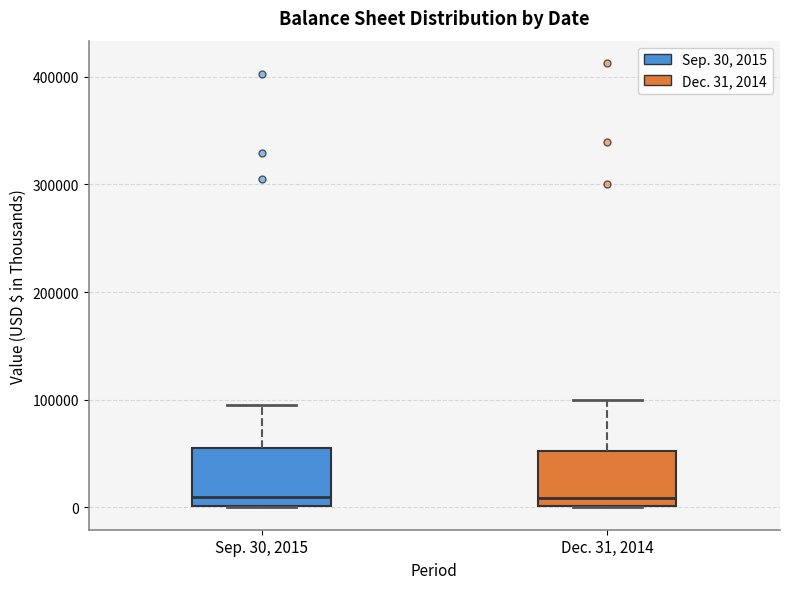

Reading left to right, read every box against the y-axis: the position of its median line, the range the box covers, and the ends of its whiskers. The values are not printed on the chart, so give them approximately, as read against the axis.

Sep. 30, 2015: median 10000, box 0 to 60000, whiskers 0 to 100000
Dec. 31, 2014: median 10000, box 0 to 50000, whiskers 0 to 100000